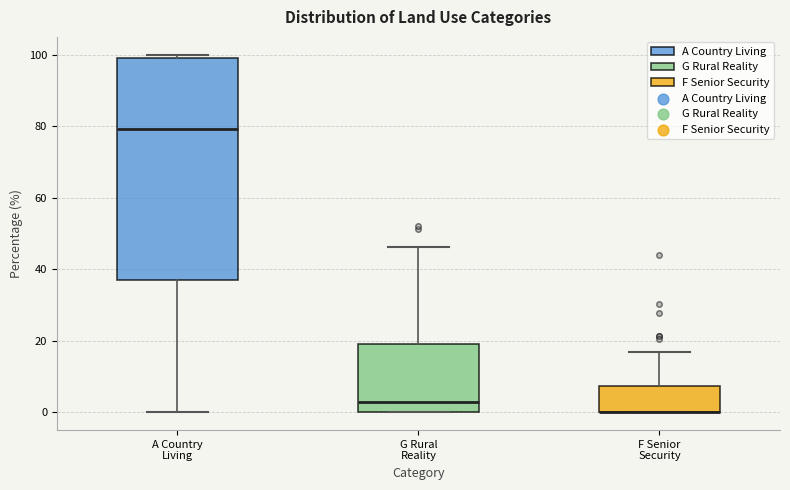

Where is the upper edge of the box for A Country Living on the y-axis? The values are not printed on the chart, so give them approximately, as read against the axis.

100